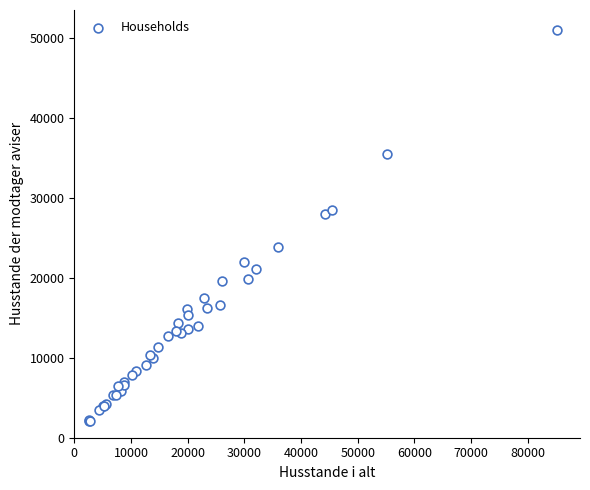

What Y value in the scatter plot is closest to 26559?

27923